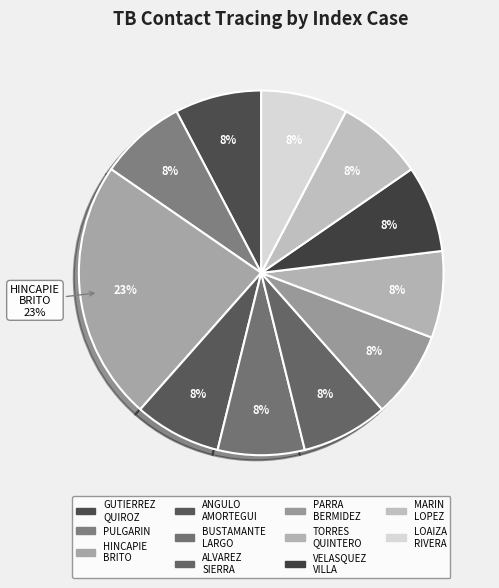

To the nearest percent, what is the difference between the largest and smallest slice percentages?

15%